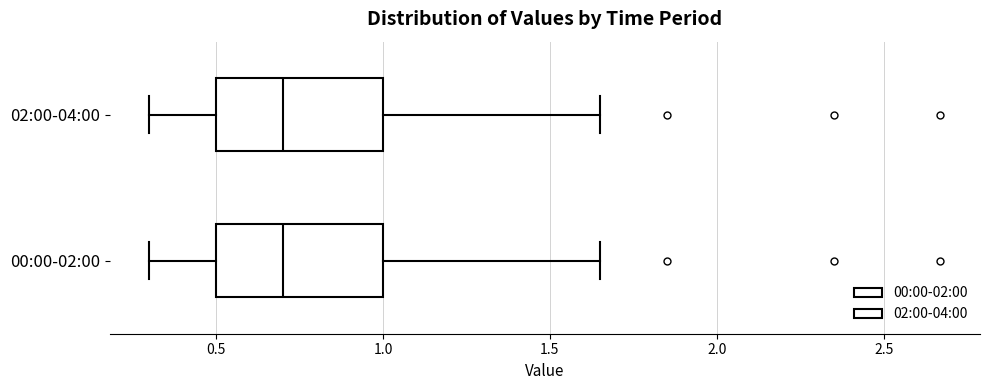

Where is the left edge of the box for 00:00-02:00 on the x-axis? The values are not printed on the chart, so give them approximately, as read against the axis.

0.50